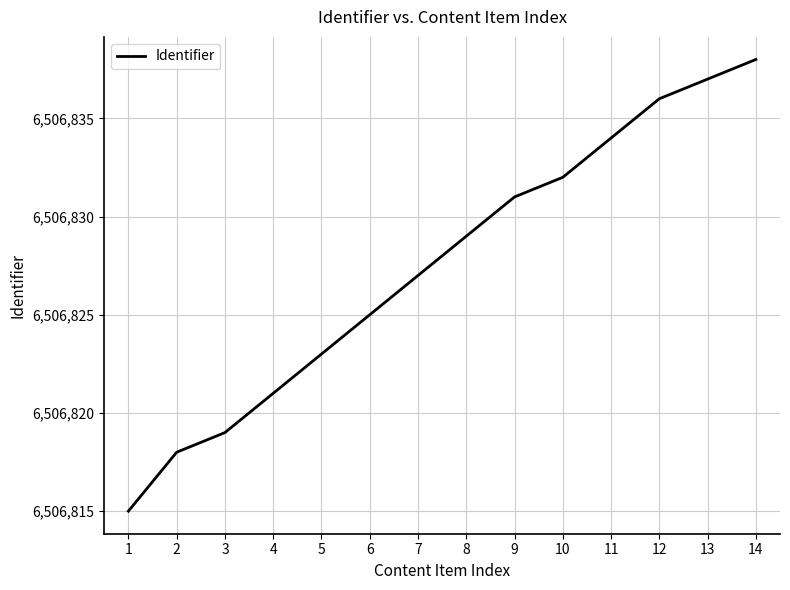

List the labels in order of value, largest first.

14, 13, 12, 11, 10, 9, 8, 7, 6, 5, 4, 3, 2, 1